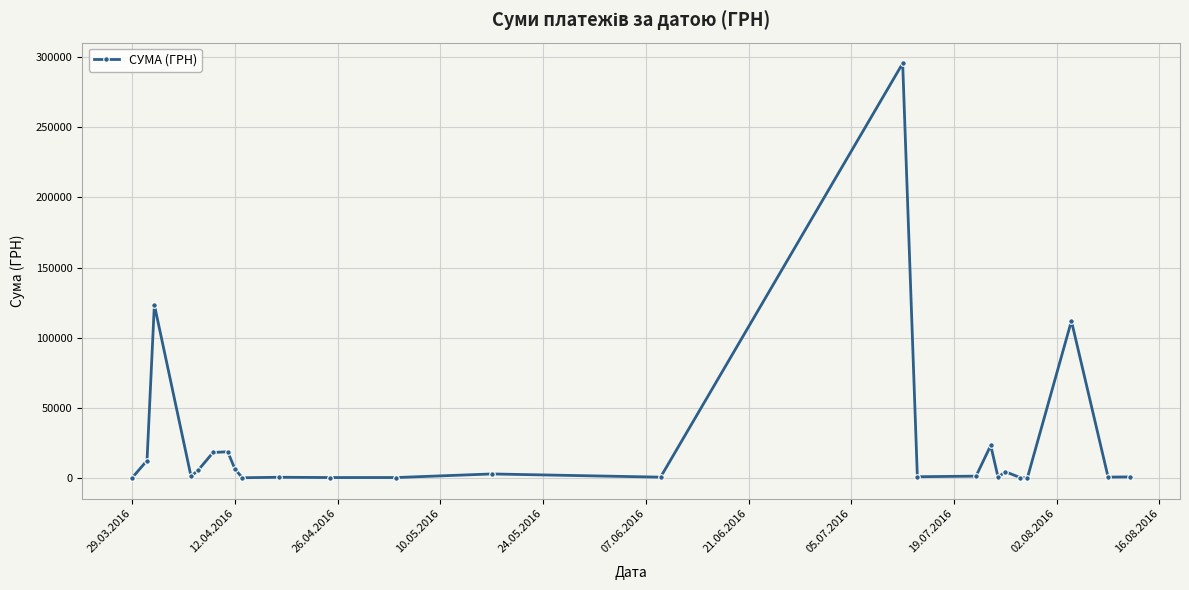

What is the value of the 2nd point from the left?

12451.2